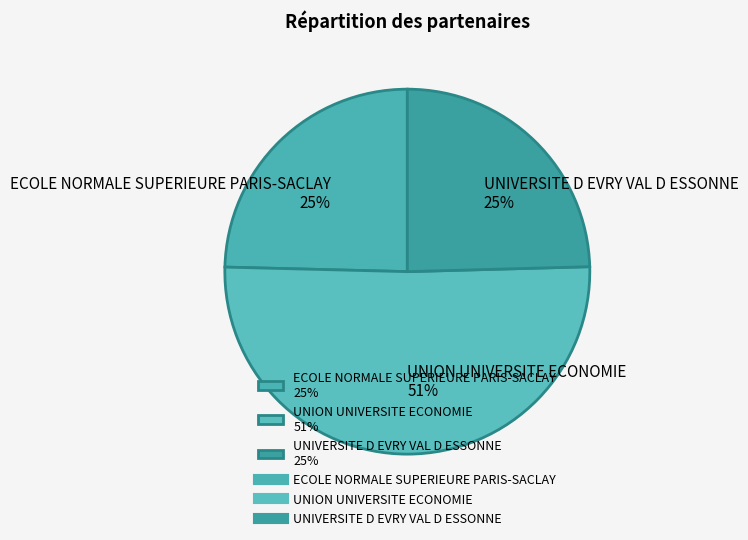

How many segments does this pie chart have?

3